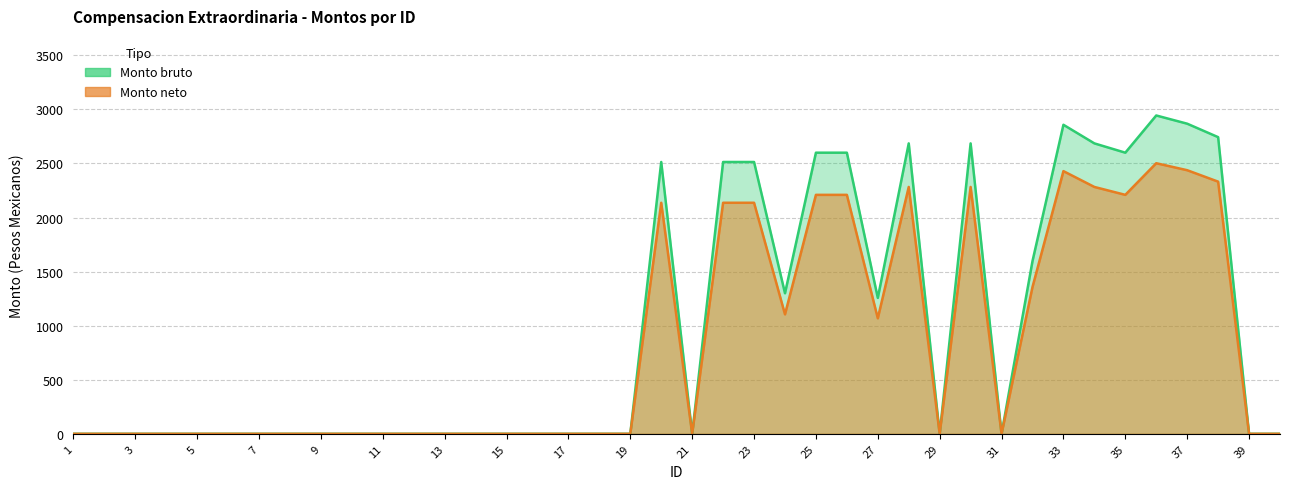

At which label does Monto bruto reach its minimum?

1